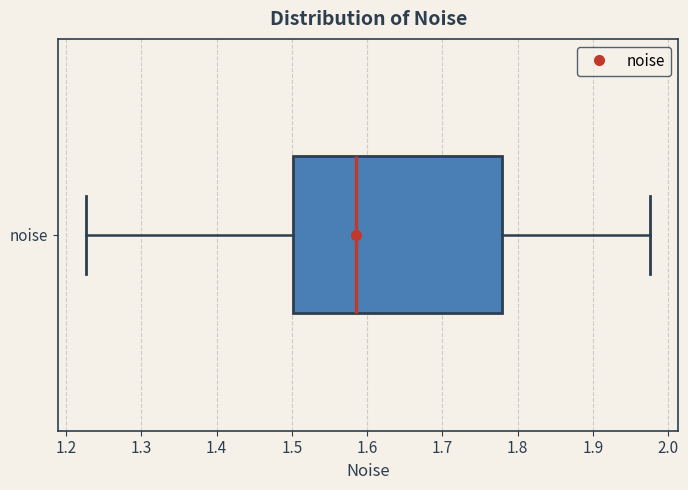

Where does the right whisker of the box for noise end on the x-axis? The values are not printed on the chart, so give them approximately, as read against the axis.

1.98